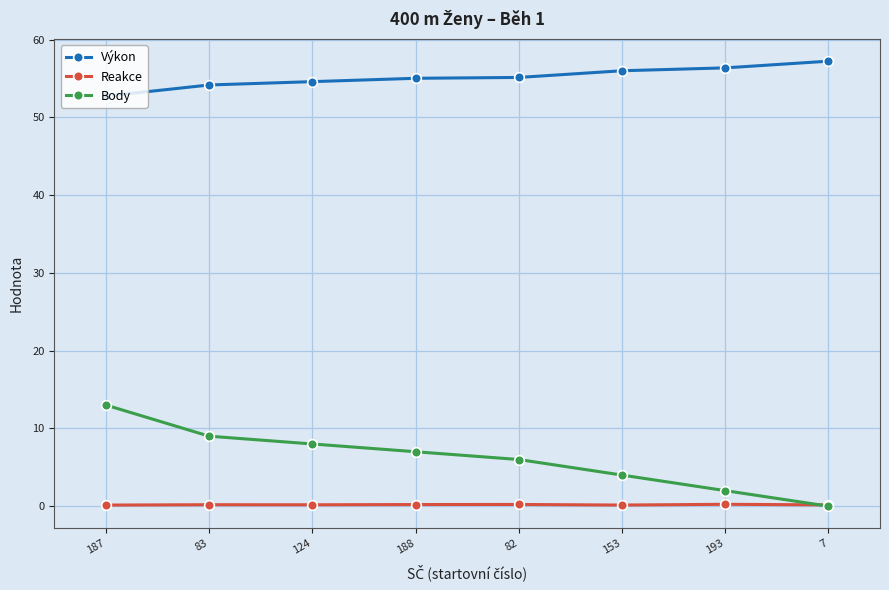

How many categories are shown in the chart?

8